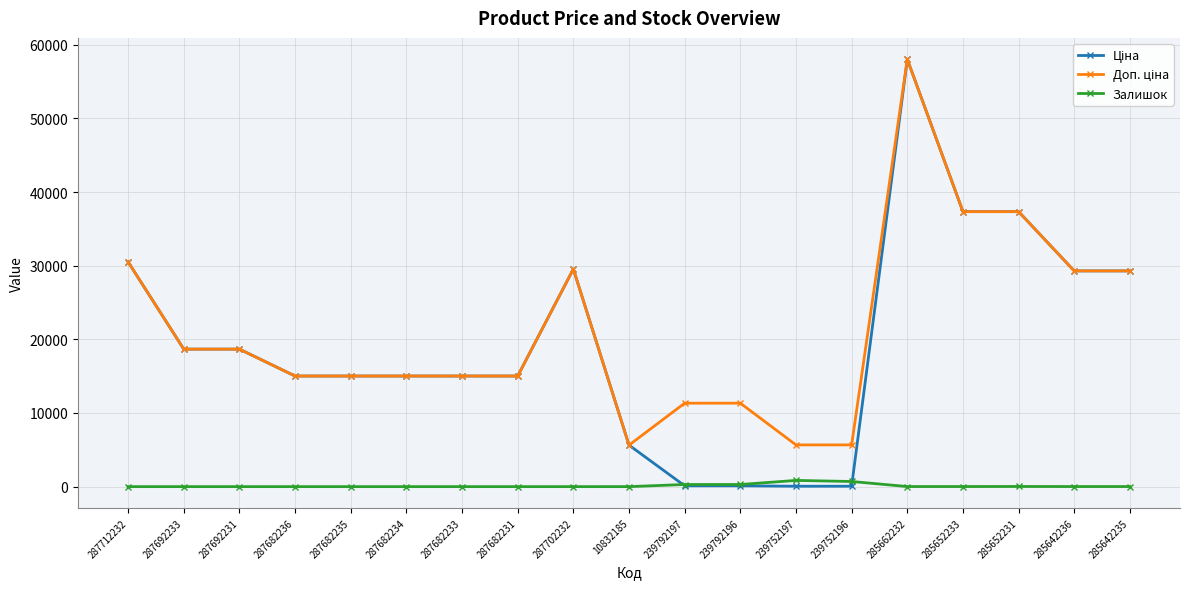

At how many categories does at least one series exceed 4736?

19